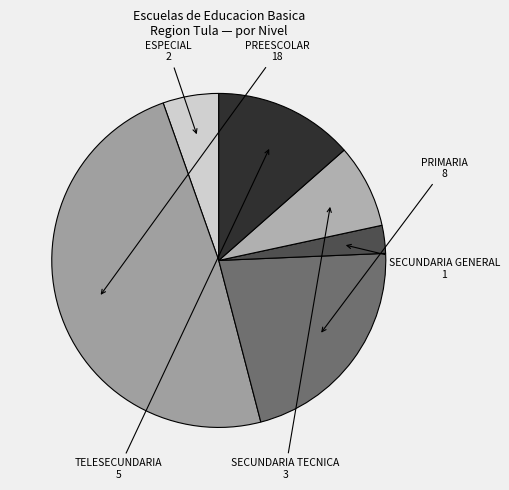

Which category has the biggest portion of the pie?

PREESCOLAR